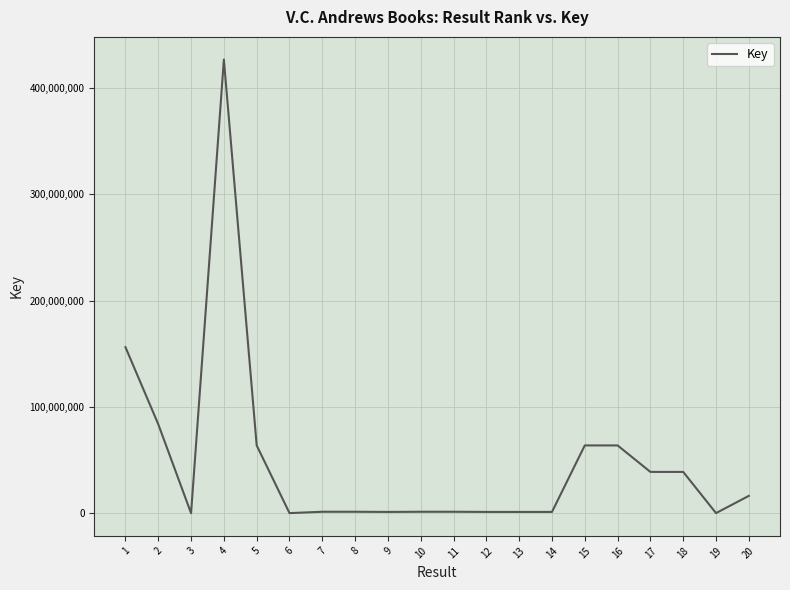

What is the maximum value shown in the chart?

426784132